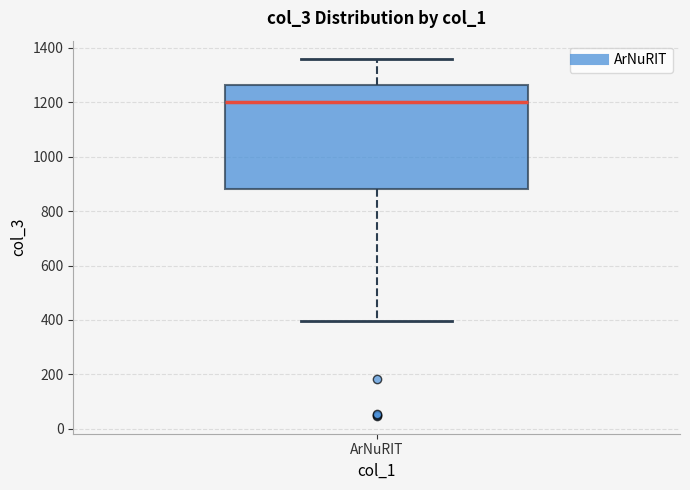

Where is the upper edge of the box for ArNuRIT on the y-axis? The values are not printed on the chart, so give them approximately, as read against the axis.

1260